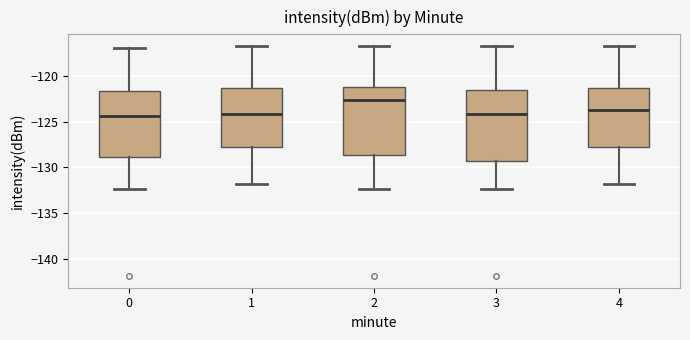

Reading left to right, read every box against the y-axis: the position of its median line, the range the box covers, and the ends of its whiskers. The values are not printed on the chart, so give them approximately, as read against the axis.

0: median -124.5, box -129.0 to -121.5, whiskers -132.5 to -117.0
1: median -124.0, box -127.5 to -121.5, whiskers -132.0 to -116.5
2: median -122.5, box -128.5 to -121.0, whiskers -132.5 to -116.5
3: median -124.0, box -129.5 to -121.5, whiskers -132.5 to -116.5
4: median -123.5, box -127.5 to -121.5, whiskers -132.0 to -116.5